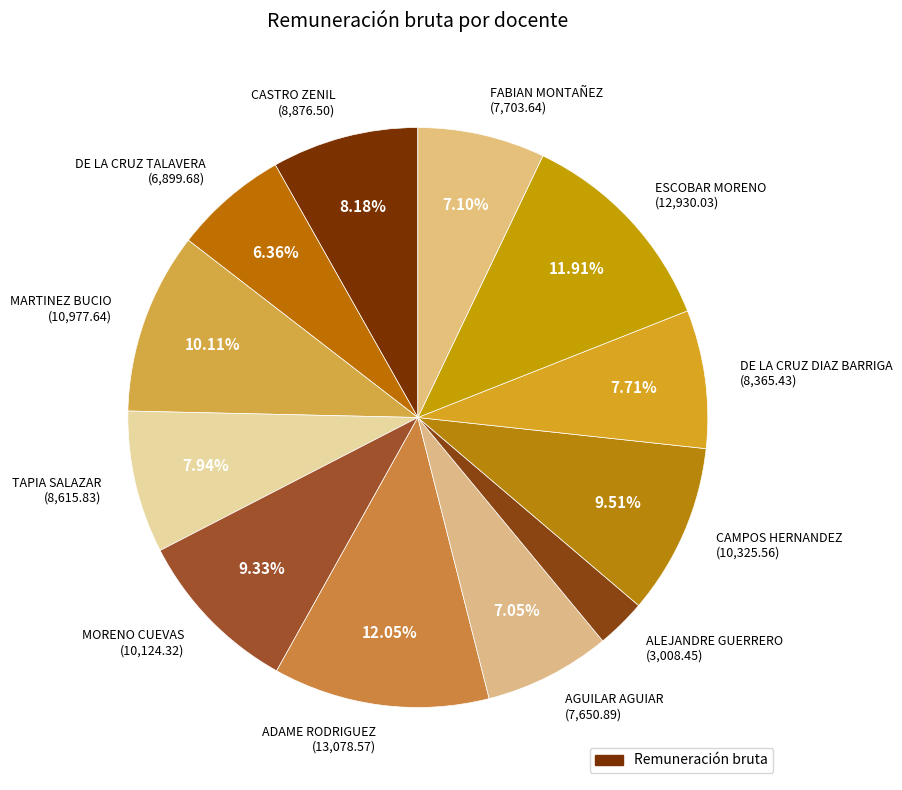

Is DE LA CRUZ TALAVERA (6,899.68) the majority of the pie?

No